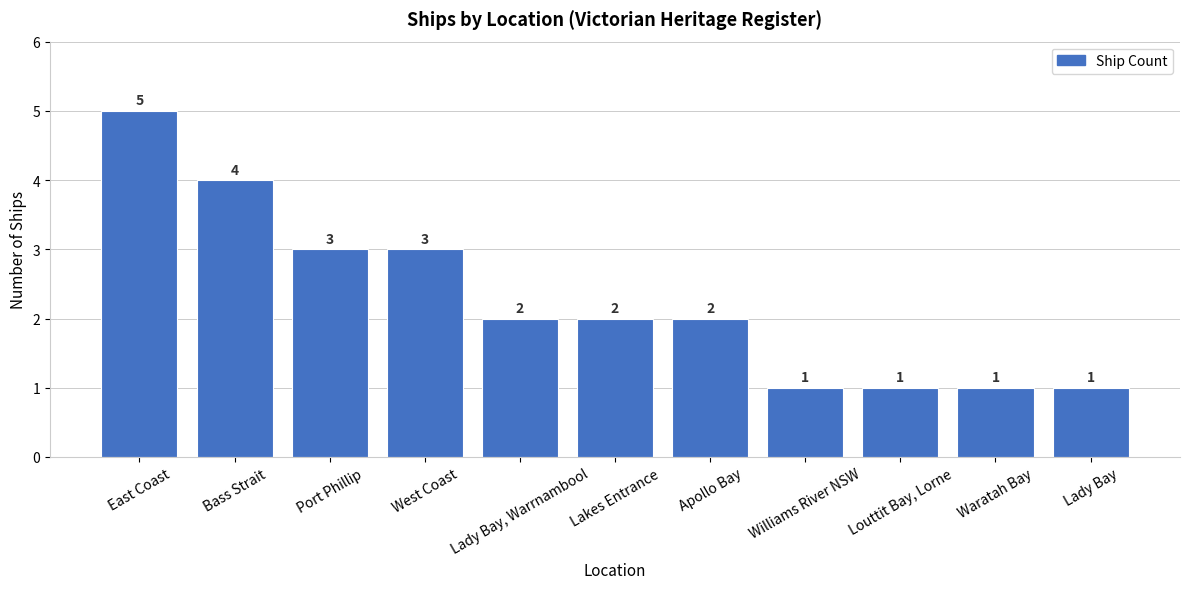

Count the number of data series in this chart.

1